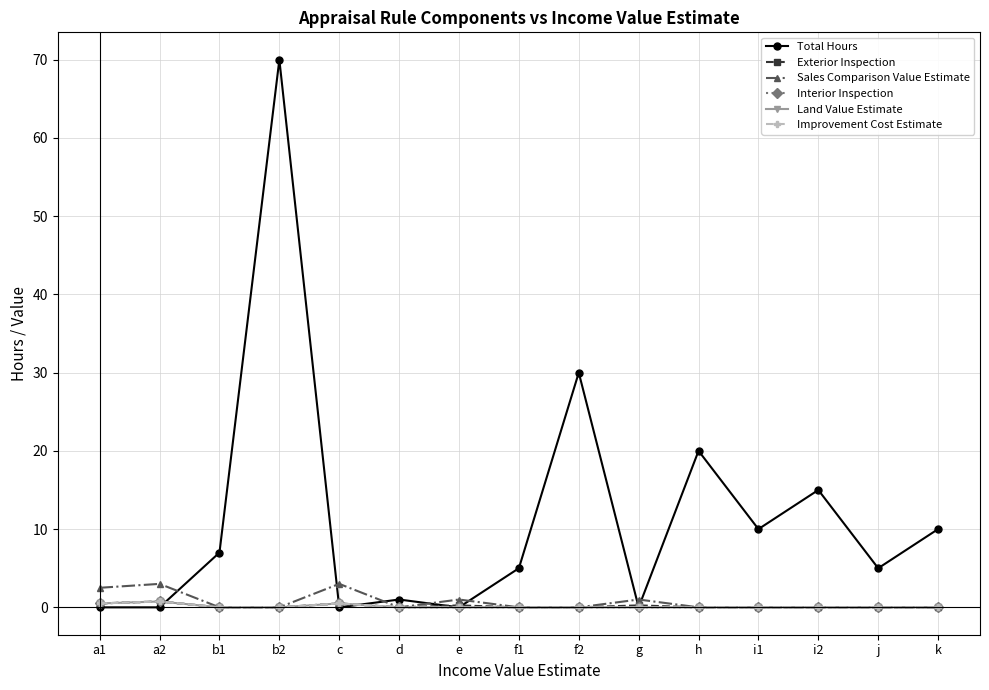

Is this an area chart (filled region under the line)?

No